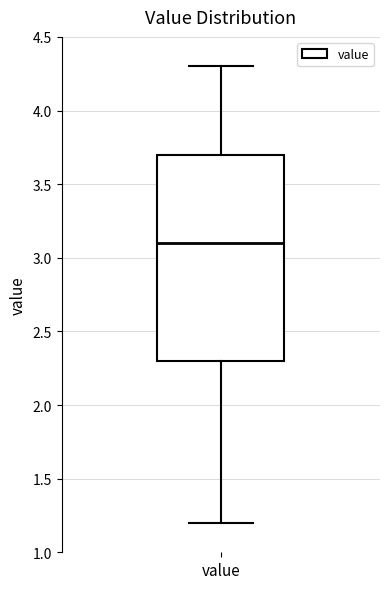

Where does the lower whisker of the box for value end on the y-axis? The values are not printed on the chart, so give them approximately, as read against the axis.

1.2